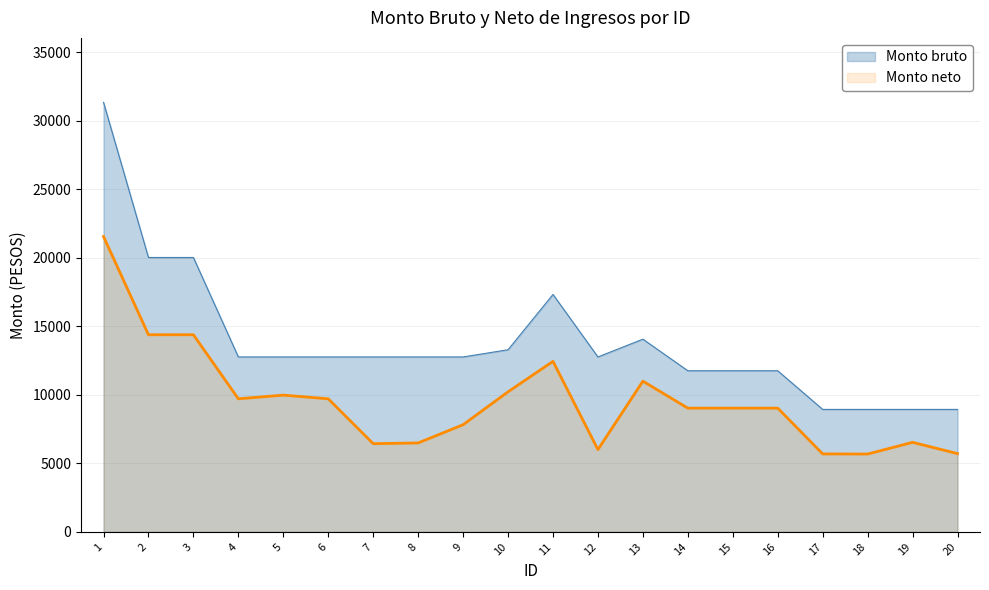

What is the sum of all values?

190786.5